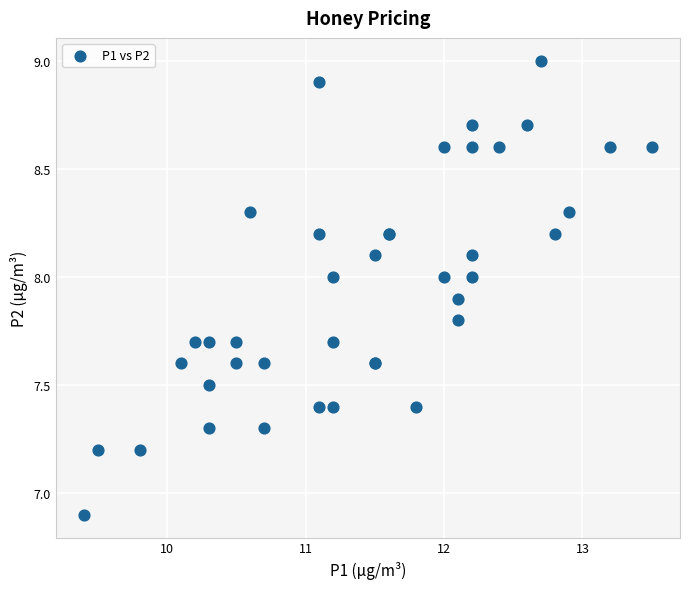

What Y value in the scatter plot is closest to 7?

6.9